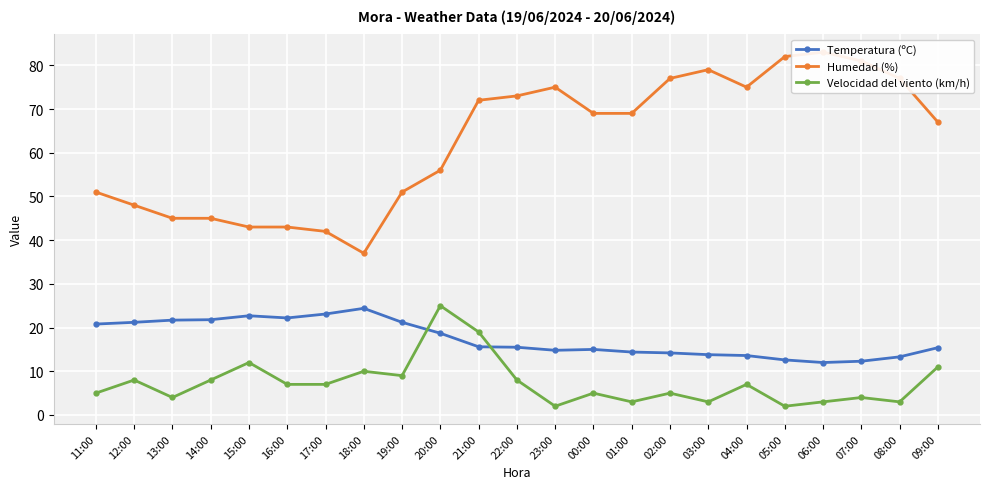

At which category does the chart reach its peak across all series?

06:00